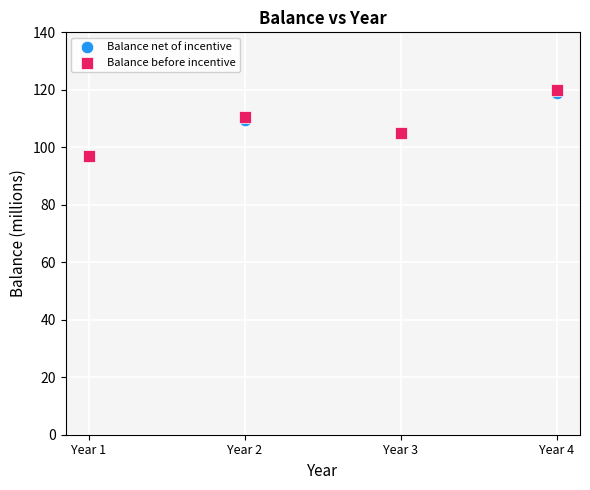

What are all the series names shown in the legend?

Balance net of incentive, Balance before incentive